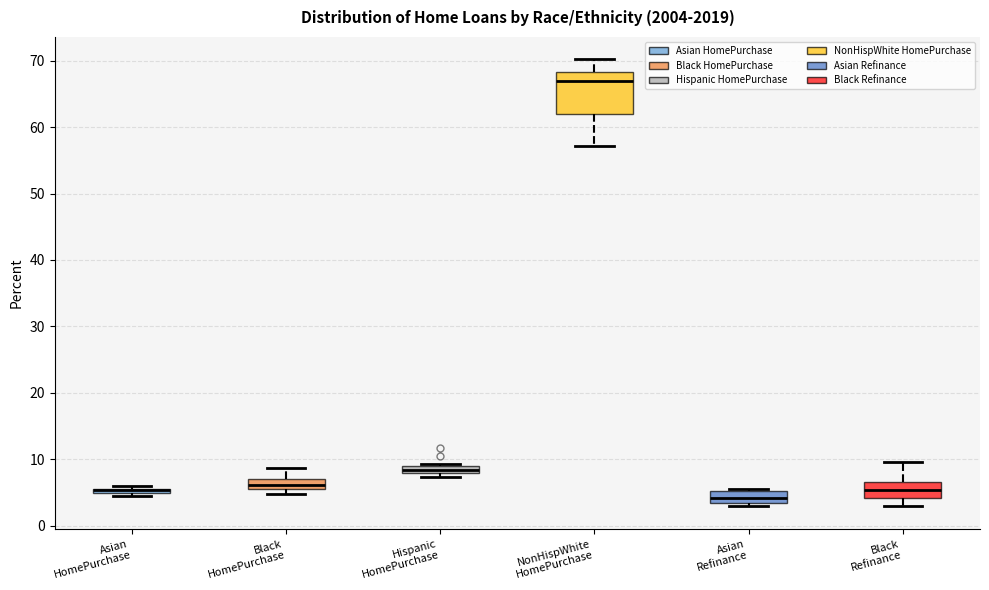

Which box is the tallest, from its lower edge to its upper edge?

NonHispWhite HomePurchase